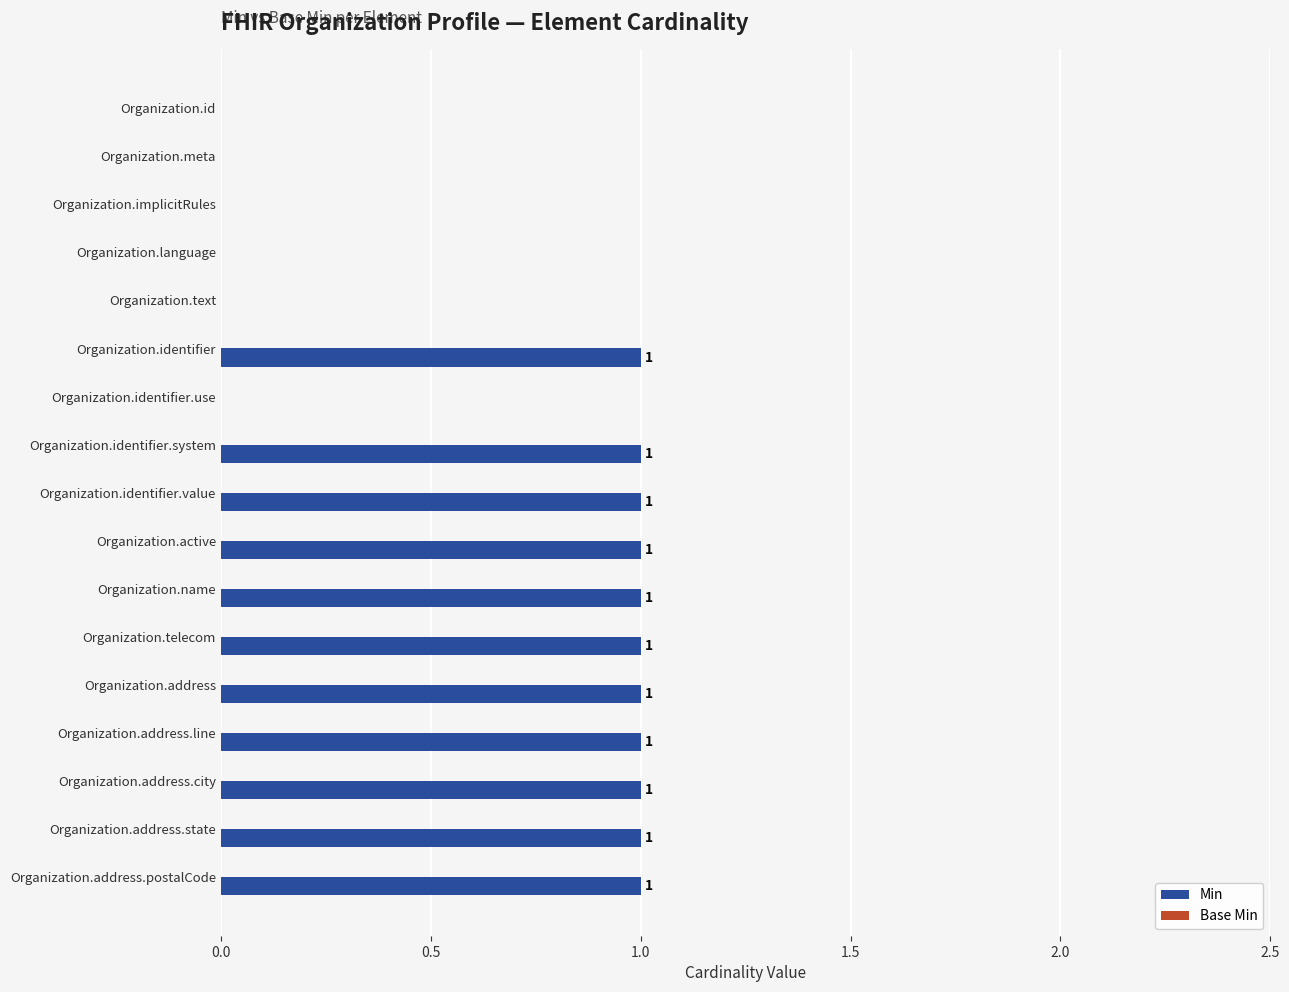

The value at Organization.telecom is 2. True or false?

False